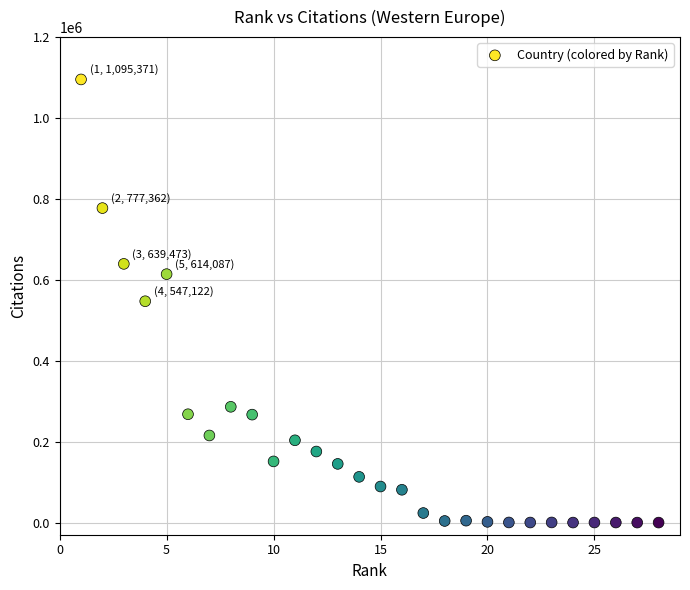

What is the range of X values (max minus min)?

27